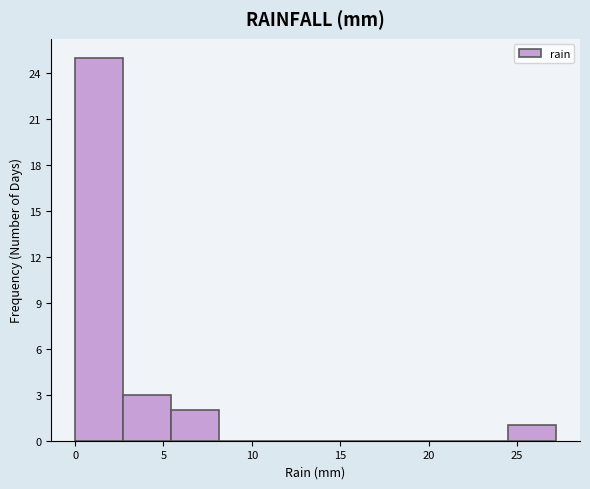

Which range on the x-axis has the tallest bar?

0.0 to 2.5